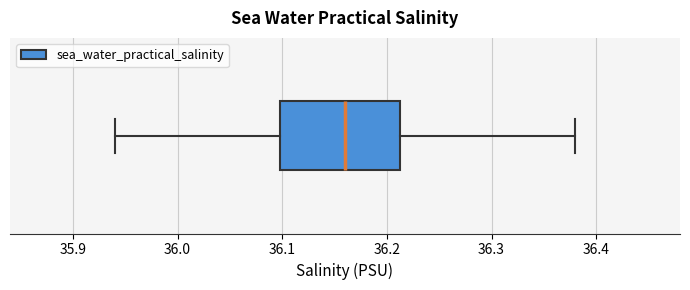

Read this box plot against the x-axis: the position of the median line, the range covered by the box, and the ends of both whiskers. The values are not printed on the chart, so give them approximately, as read against the axis.

median 36.16, box 36.10 to 36.21, whiskers 35.94 to 36.38